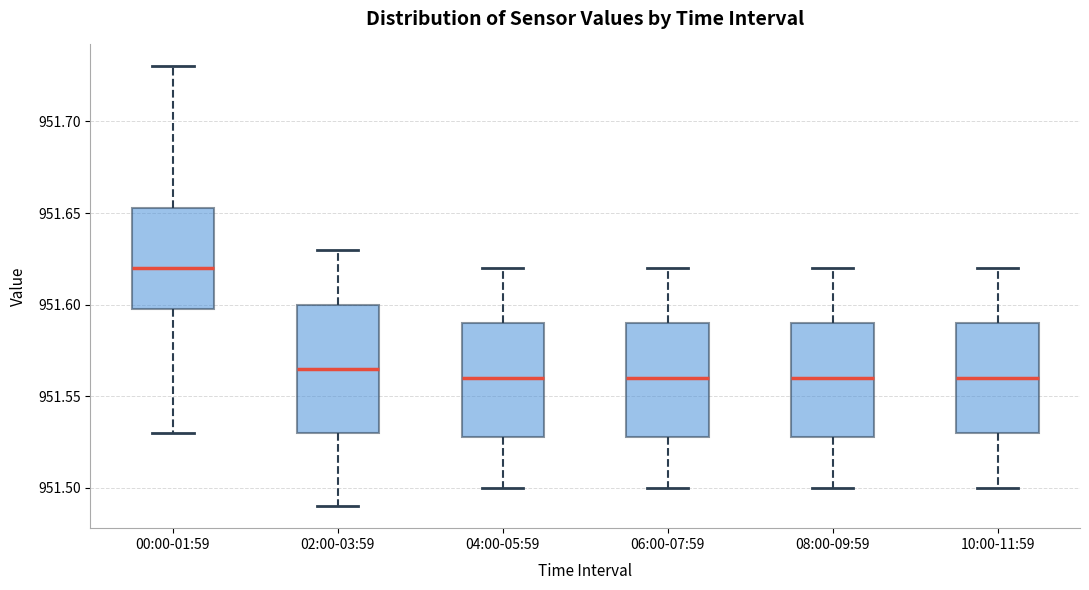

Reading left to right, transcribe this box plot: for each box, give where its median line is, the range the box spans, and where its two whiskers end, as read against the y-axis. The values are not printed on the chart, so give them approximately, as read against the axis.

00:00-01:59: median 951.620, box 951.600 to 951.655, whiskers 951.530 to 951.730
02:00-03:59: median 951.565, box 951.530 to 951.600, whiskers 951.490 to 951.630
04:00-05:59: median 951.560, box 951.530 to 951.590, whiskers 951.500 to 951.620
06:00-07:59: median 951.560, box 951.530 to 951.590, whiskers 951.500 to 951.620
08:00-09:59: median 951.560, box 951.530 to 951.590, whiskers 951.500 to 951.620
10:00-11:59: median 951.560, box 951.530 to 951.590, whiskers 951.500 to 951.620